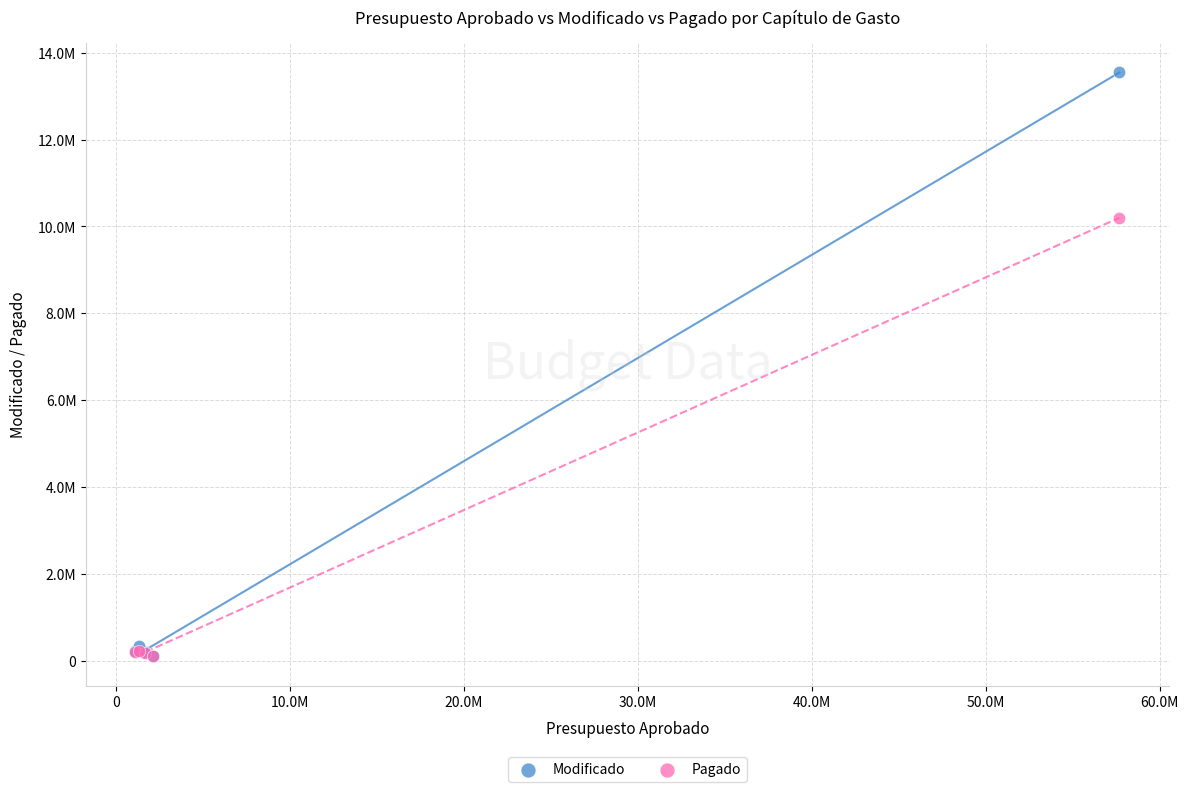

What are all the series names shown in the legend?

Modificado, Pagado